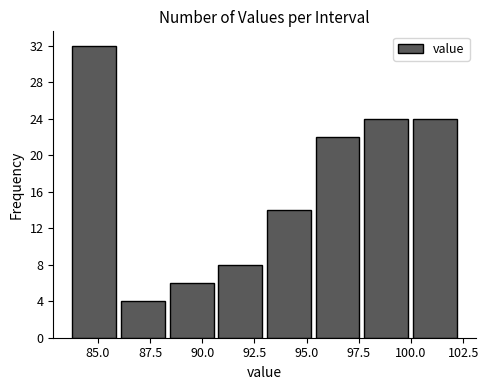

How tall is the bar that spans 93.0 to 95.5 on the x-axis? Neither the bar edges nor the heights are printed on the chart, so give them approximately, as read against the axes.

14